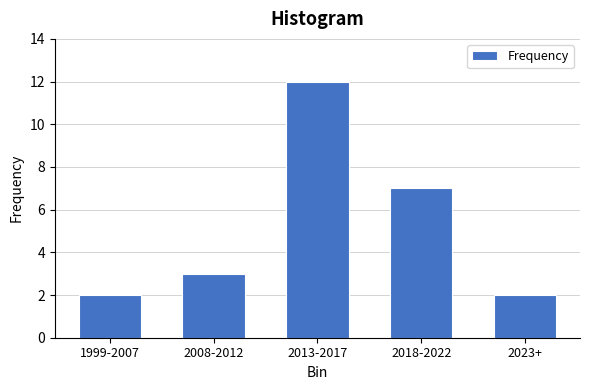

Reading left to right, what are all the values shown in this chart?

1999-2007=2	2008-2012=3	2013-2017=12	2018-2022=7	2023+=2